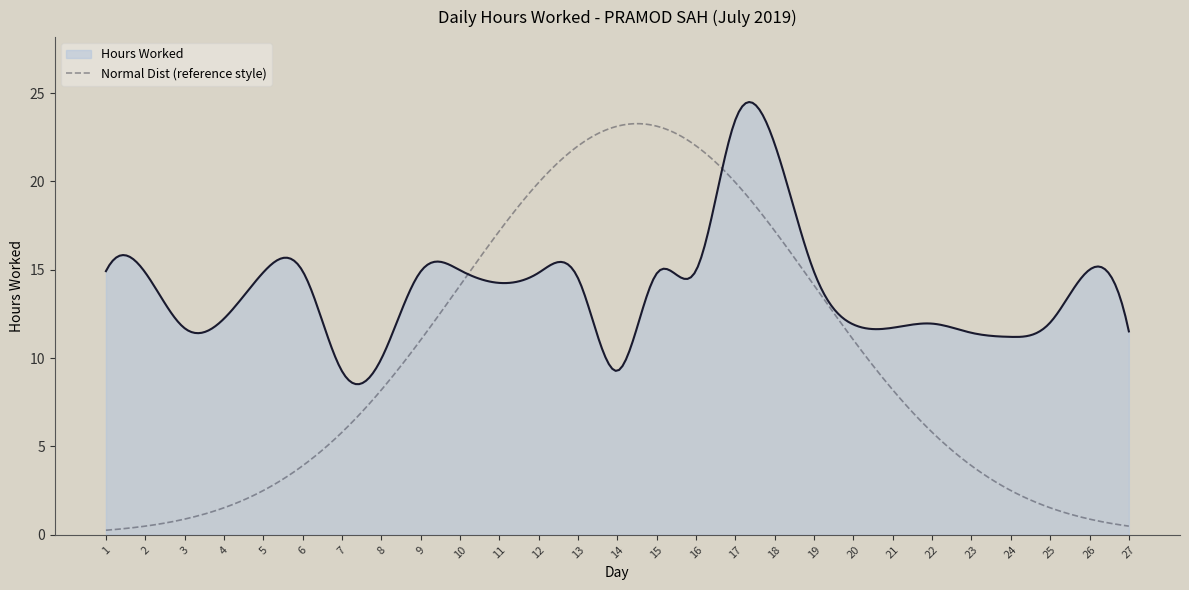

Which series has the widest spread of values?

Normal Dist (reference style)